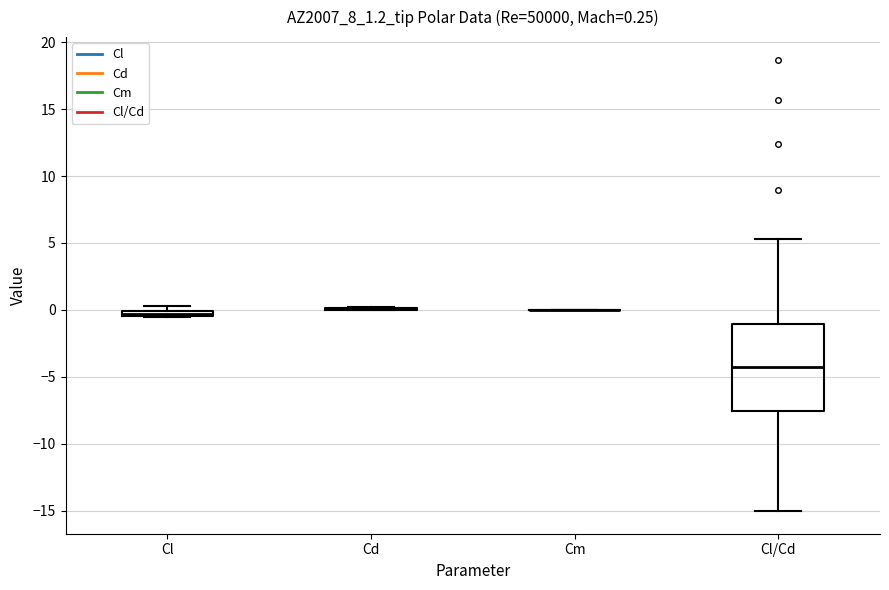

Comparing the boxes themselves (not the whiskers), which one is the tallest?

Cl/Cd